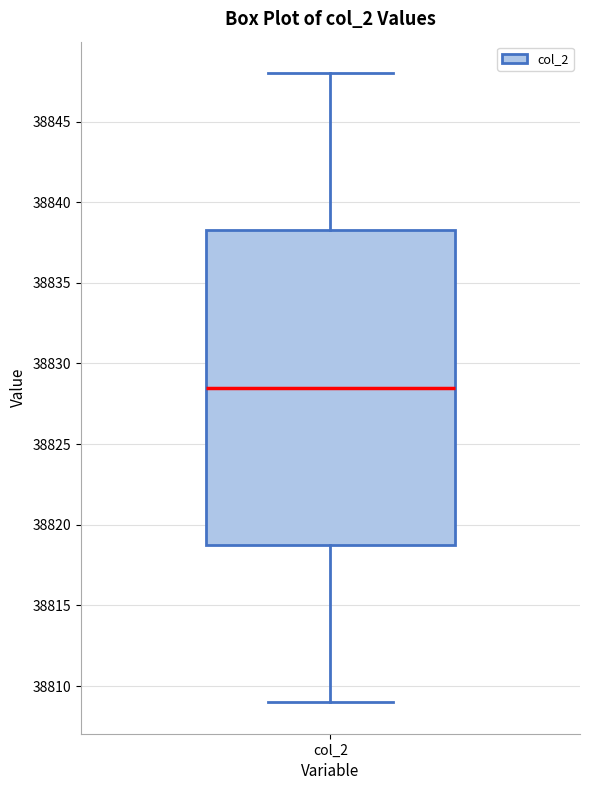

Where does the lower whisker of the box for col_2 end on the y-axis? The values are not printed on the chart, so give them approximately, as read against the axis.

38809.0